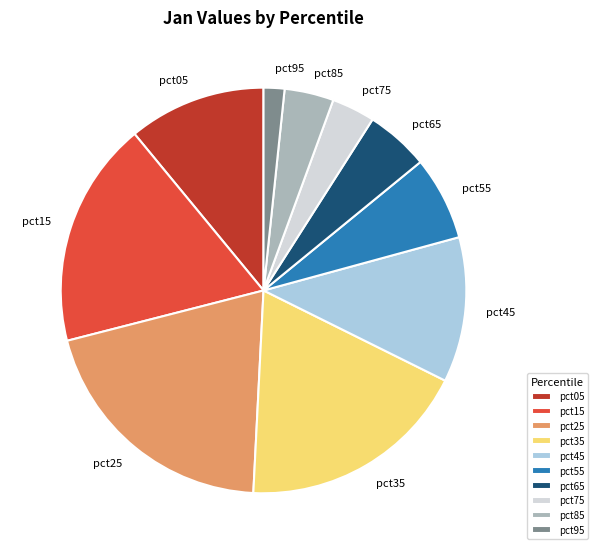

Does pct15 account for over 50% of the chart?

No